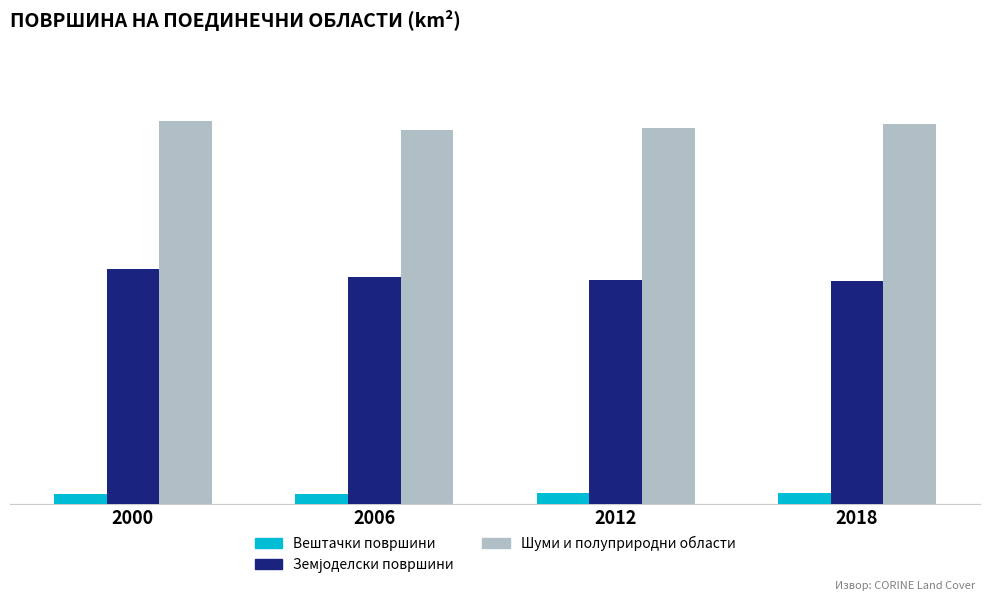

Does the chart contain stacked bars?

No